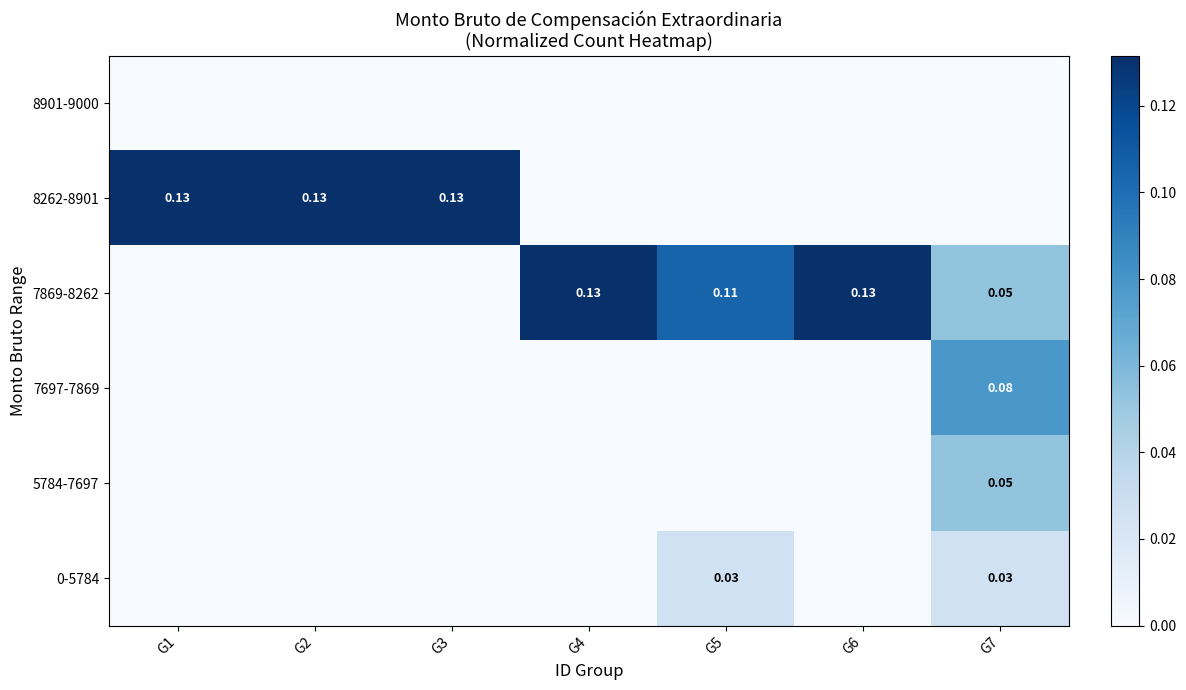

List the series in order of their peak value, highest first.

8262-8901, 7869-8262, 7697-7869, 5784-7697, 0-5784, 8901-9000